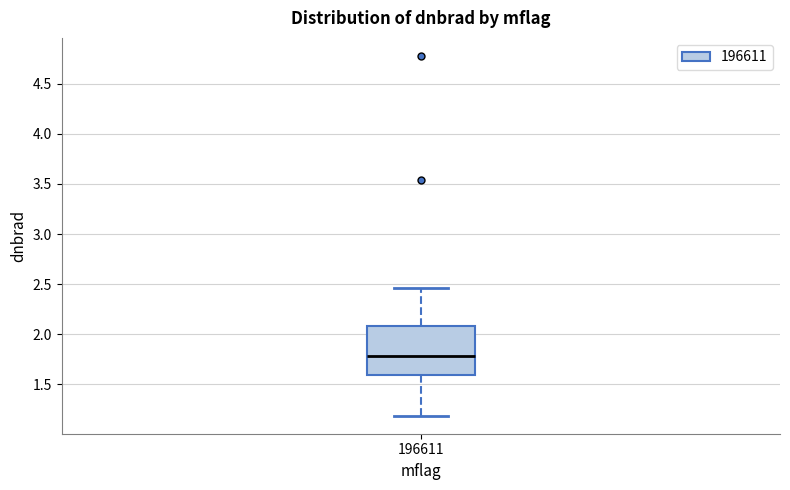

Where does the lower whisker of the box at x = 196611 end on the y-axis? The values are not printed on the chart, so give them approximately, as read against the axis.

1.20